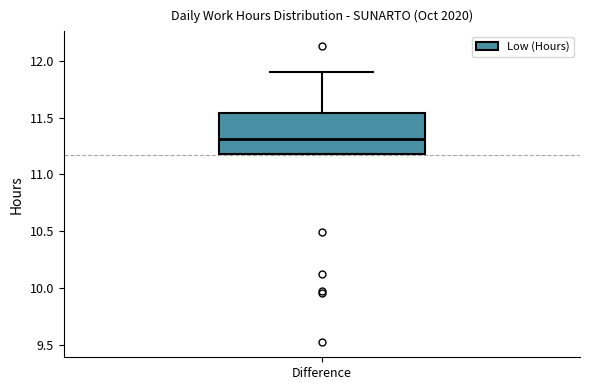

Transcribe this box plot: give where the median line is, the range the box spans, and where the two whiskers end, as read against the y-axis. The values are not printed on the chart, so give them approximately, as read against the axis.

median 11.30, box 11.20 to 11.55, whiskers 11.20 to 11.90